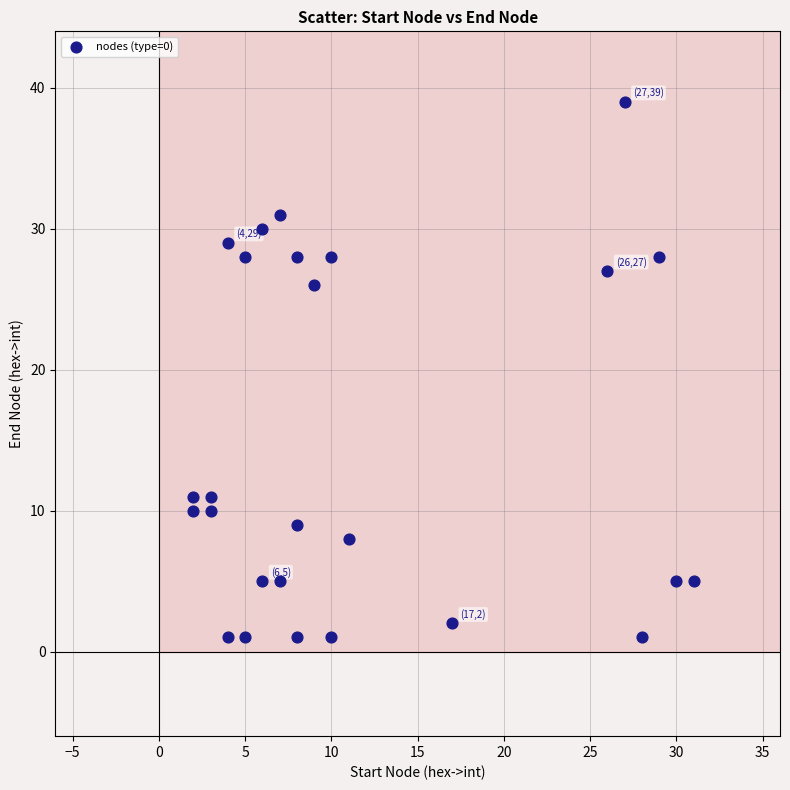

What Y value in the scatter plot is closest to 20?

26